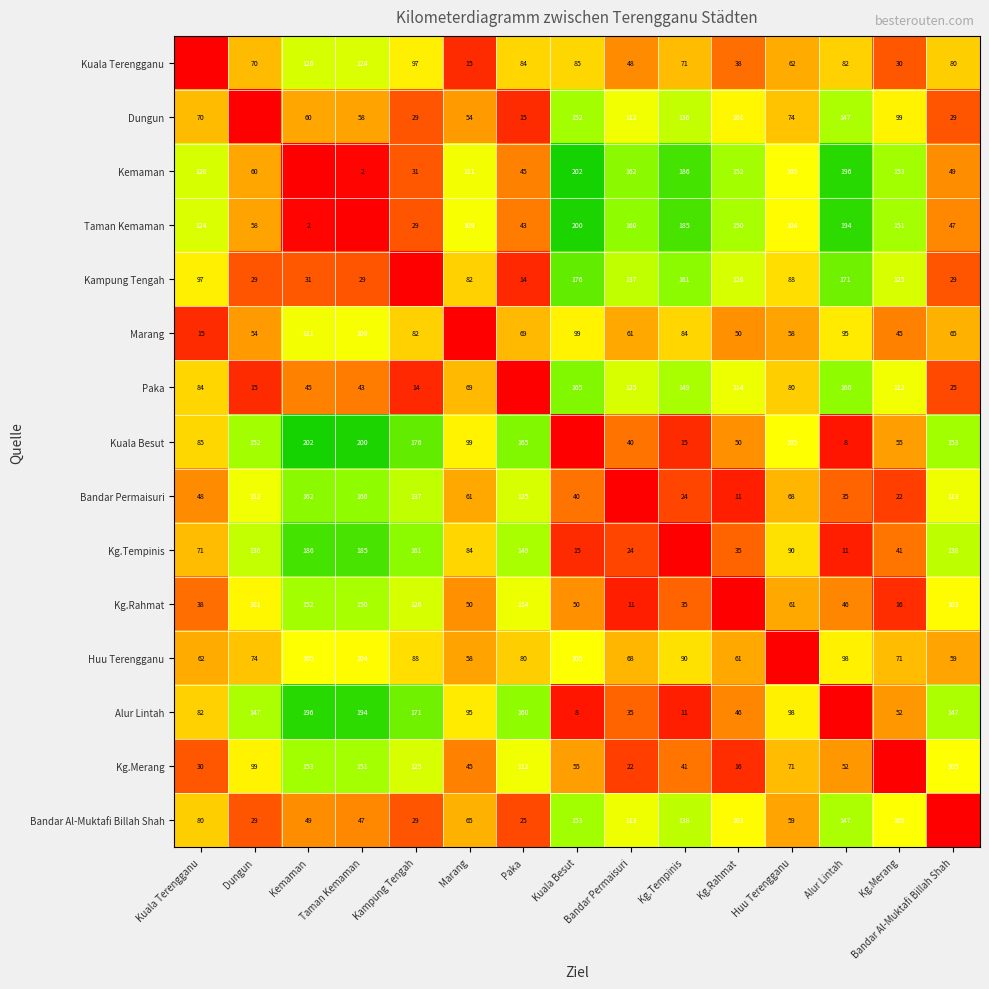

Is the value of Bandar Permaisuri at Kg.Rahmat greater than the value of Kg.Rahmat at Dungun?

No